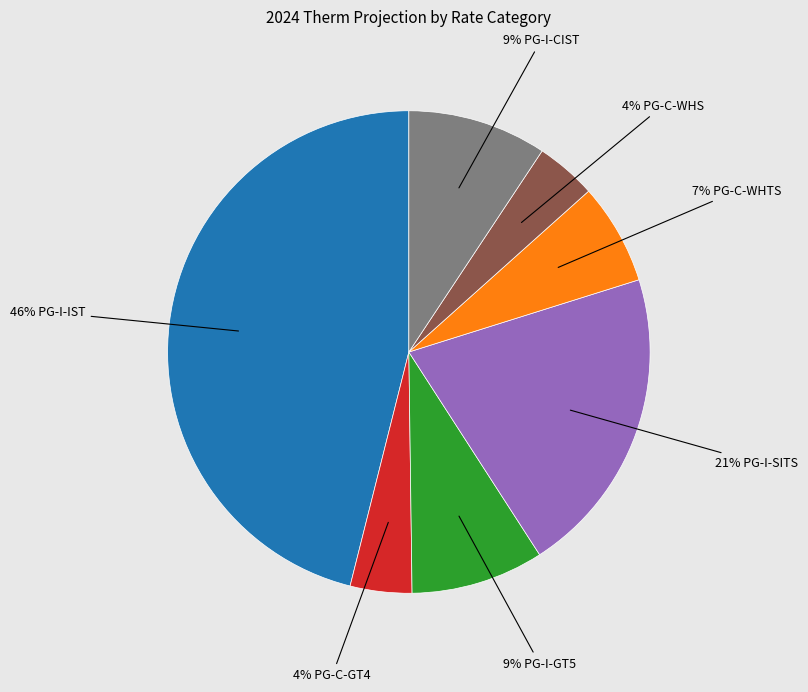

To the nearest percent, what is the difference between the largest and smallest slice percentages?

42%